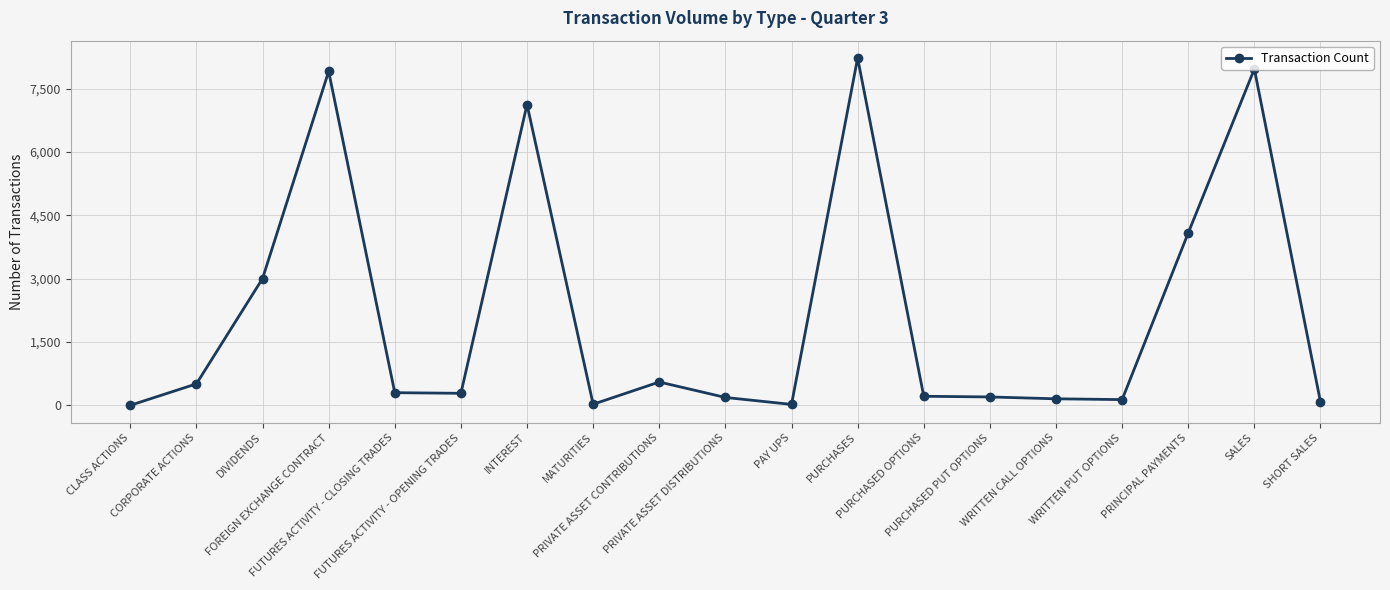

How many series are shown in this chart?

1